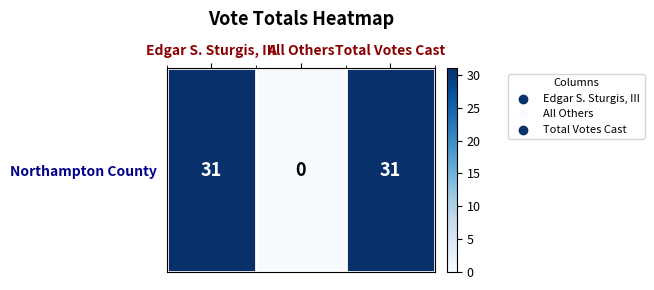

Between All Others and Total Votes Cast, which is larger?

Total Votes Cast